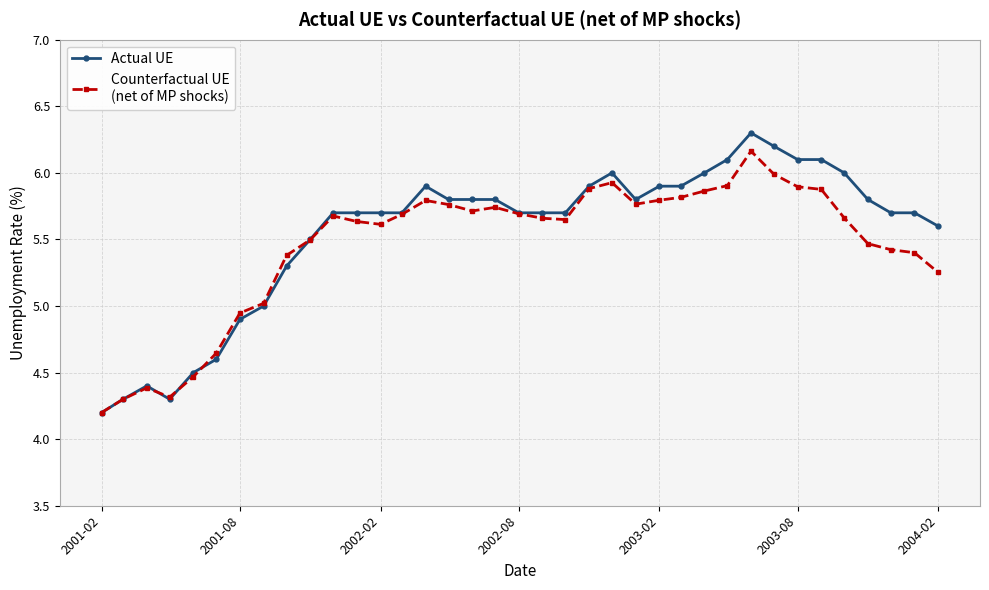

What is the greatest value displayed?

6.3